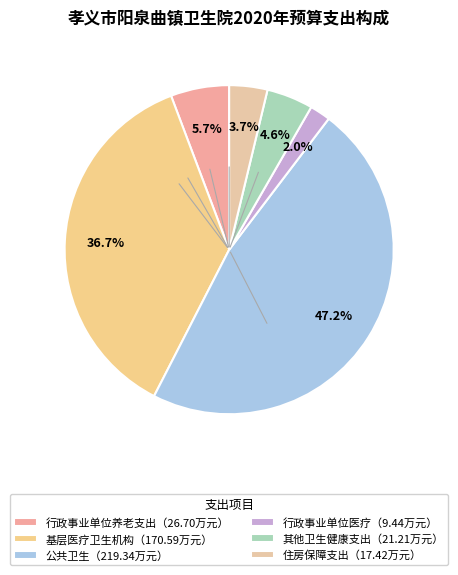

How many slices are in this pie chart?

6